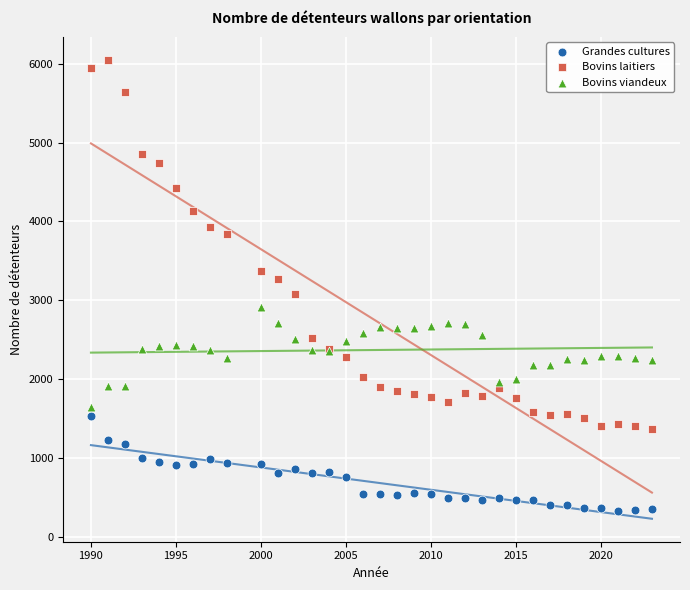

Which series reaches the maximum Y coordinate?

Bovins laitiers